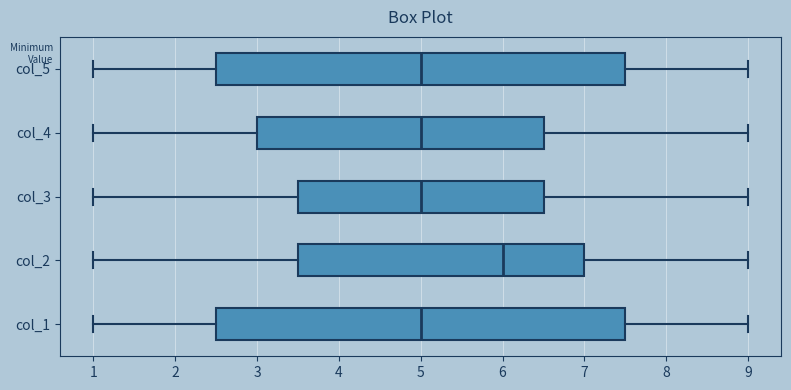

Where does the left whisker of the box for col_5 end on the x-axis? The values are not printed on the chart, so give them approximately, as read against the axis.

1.0